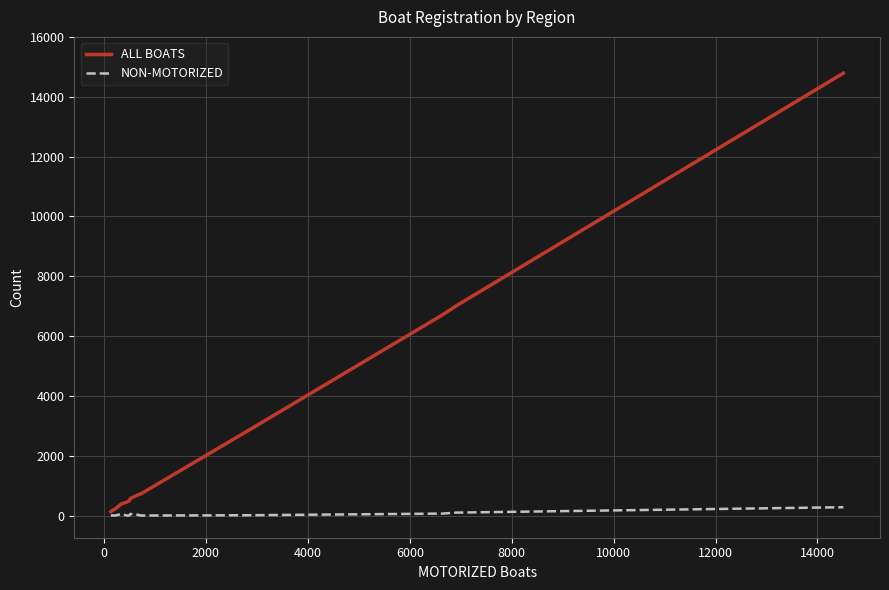

Rank the series by their average value, from lowest to highest.

NON-MOTORIZED, ALL BOATS